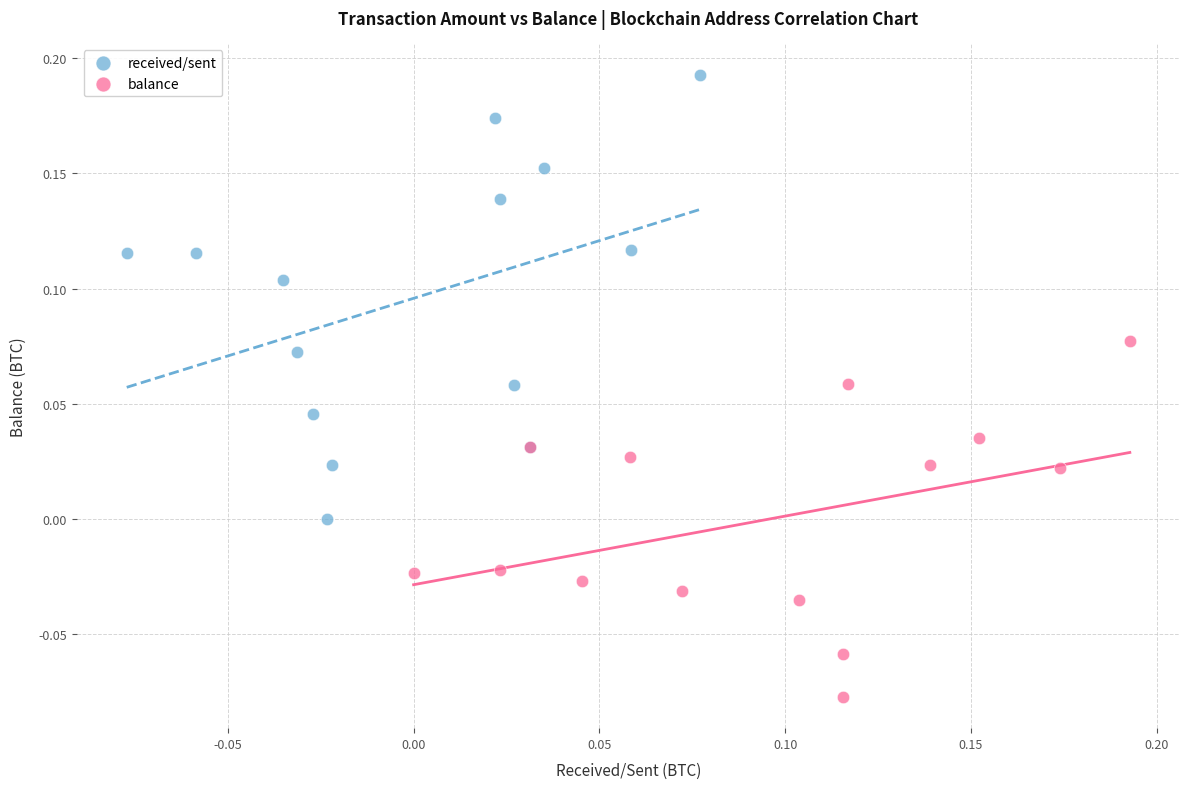

Which series reaches the maximum Y coordinate?

received/sent